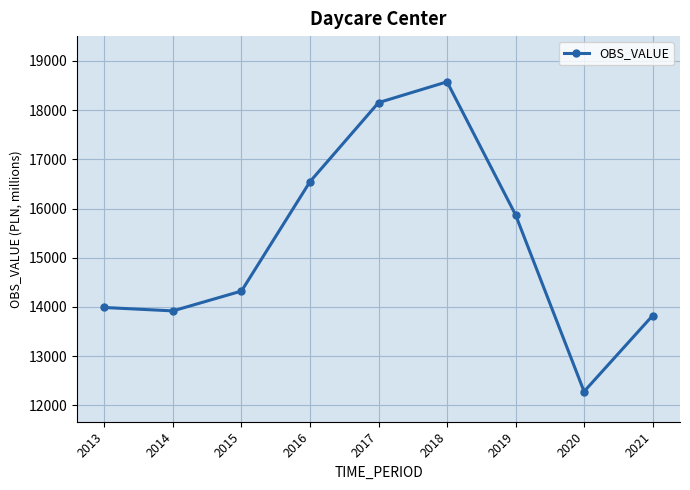

What is the value of the 6th point from the left?

18574.8